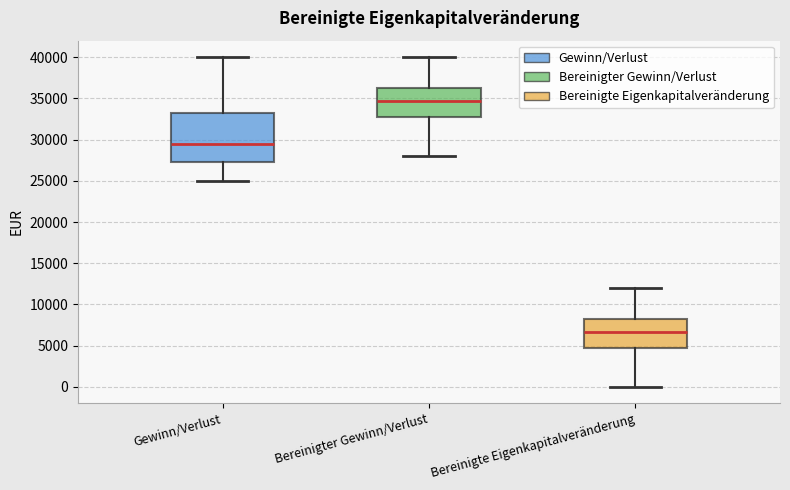

Which box's median line is the highest?

Bereinigter Gewinn/Verlust